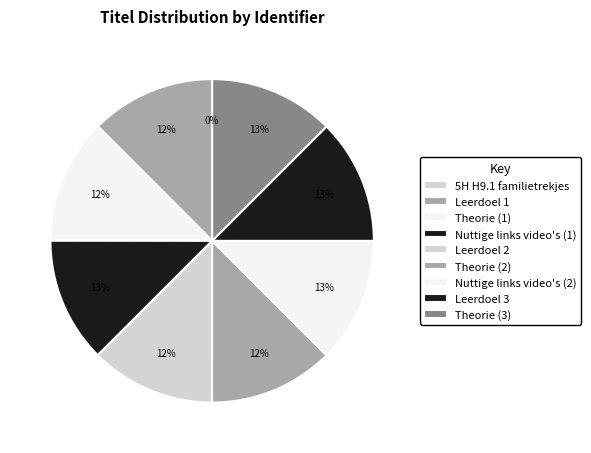

What percentage is NOT represented by Leerdoel 3?

87.5%